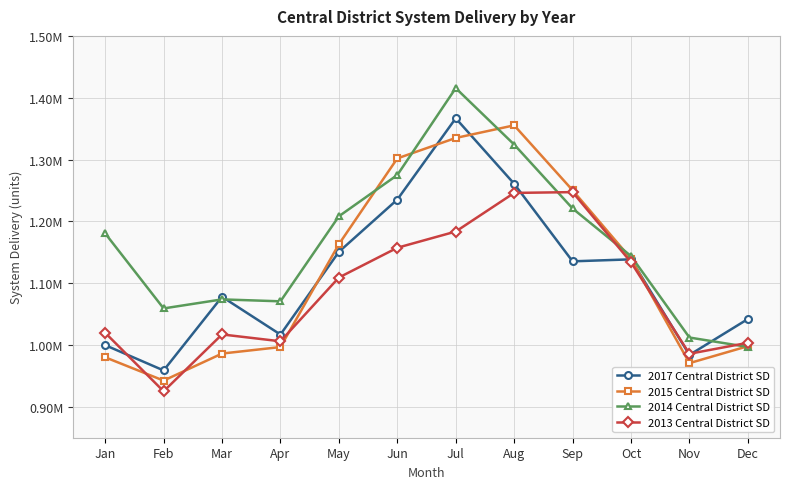

Is it true that 2013 Central District SD equals 515413.1 at Nov?

False